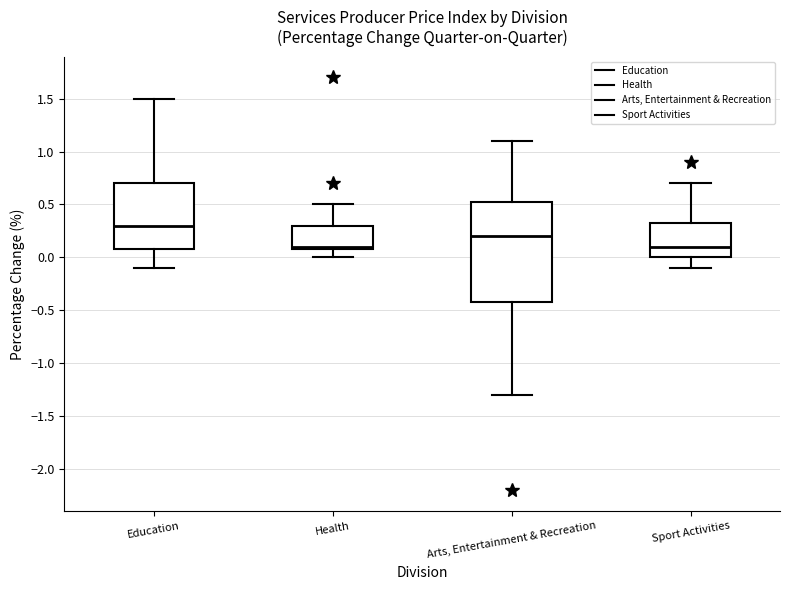

Where is the upper edge of the box for Education on the y-axis? The values are not printed on the chart, so give them approximately, as read against the axis.

0.70